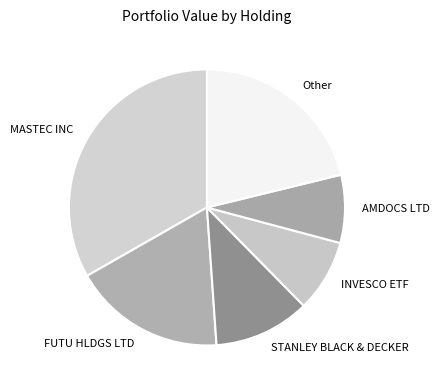

The INVESCO ETF slice represents 22% of the pie. True or false?

False